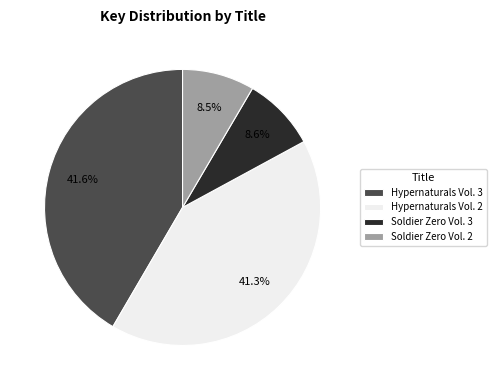

Which has a higher value, Soldier Zero Vol. 3 or Hypernaturals Vol. 3?

Hypernaturals Vol. 3